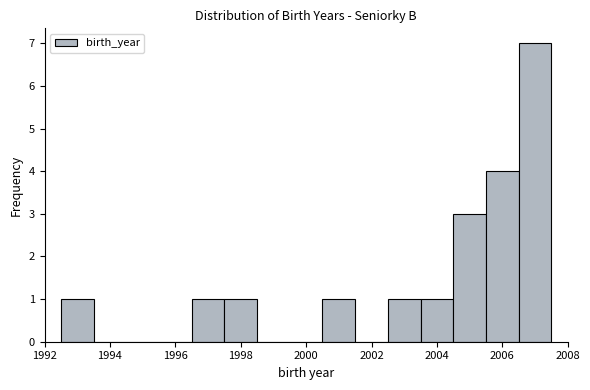

What is the height of the bar covering 2006.5 to 2007.5 on the x-axis? Neither the bar edges nor the heights are printed on the chart, so give them approximately, as read against the axes.

7